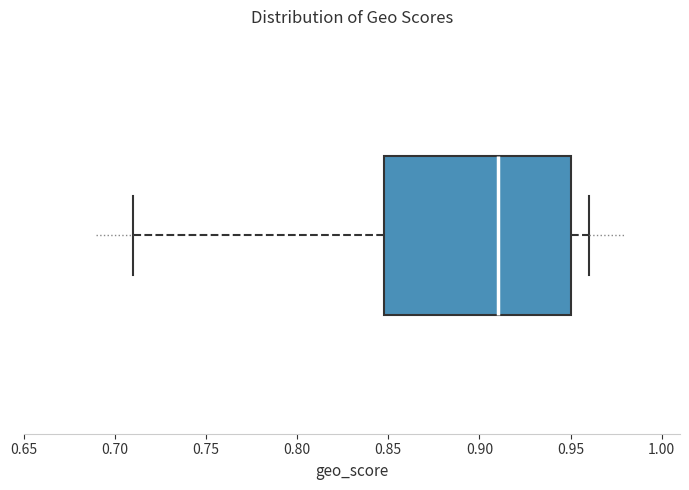

Where is the left edge of the box on the x-axis? The values are not printed on the chart, so give them approximately, as read against the axis.

0.85